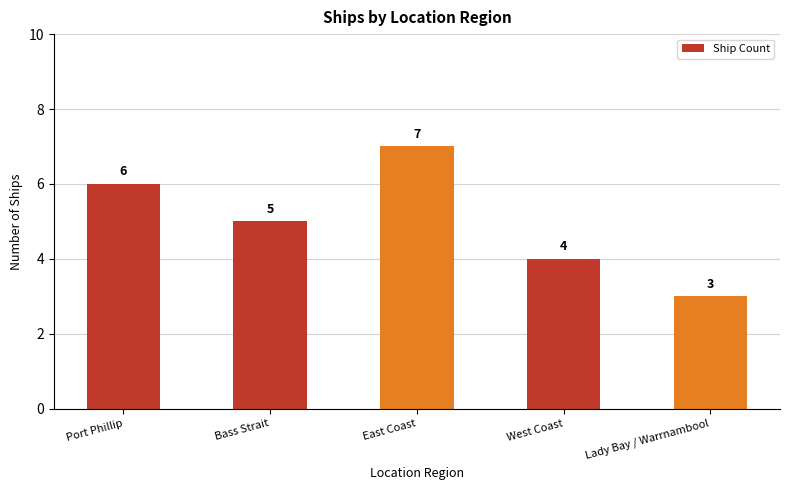

Reading right to left, list all the values displayed in this chart.

3	4	7	5	6